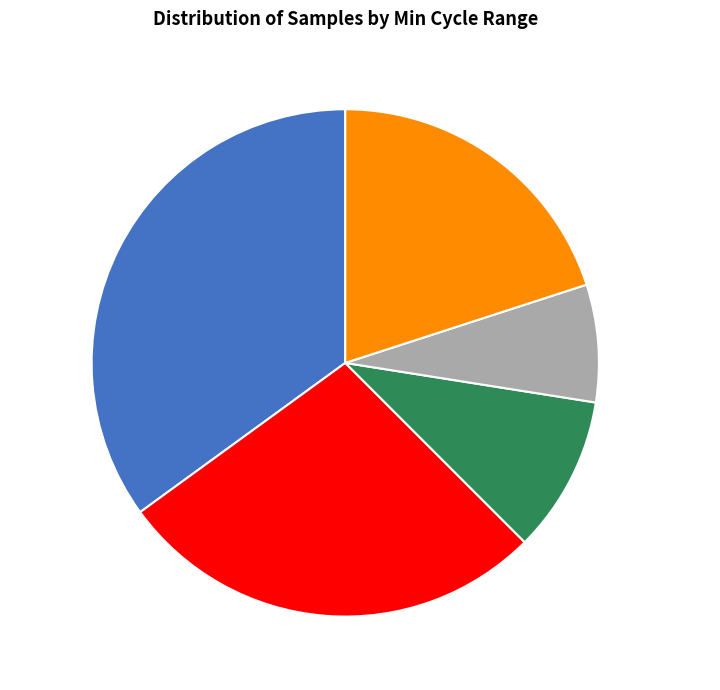

To the nearest percent, what is the combined percentage of 20001-20100 and 19961-20000?

17%